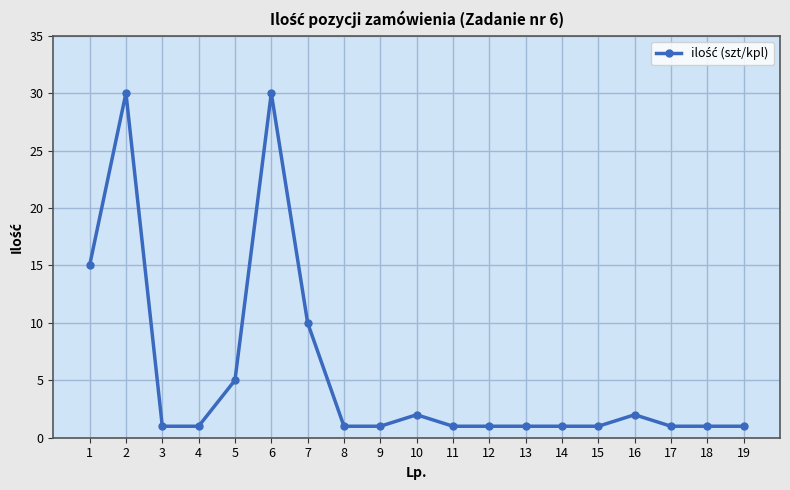

What is the change in value from 9 to 16?

+1